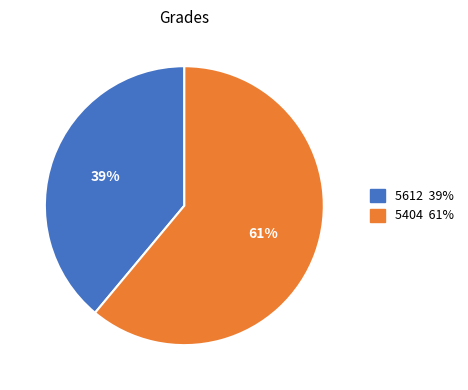

Rank the categories by value from lowest to highest.

5612, 5404